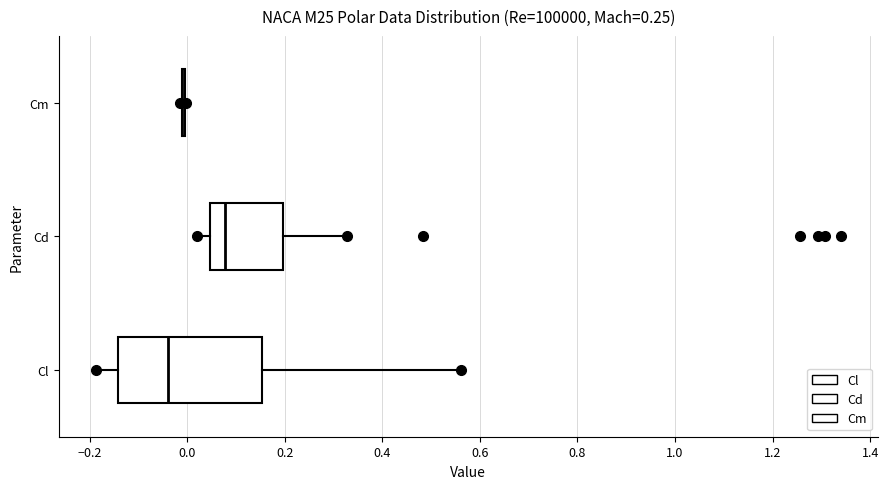

Reading bottom to top, transcribe this box plot: for each box, give where its median line is, the range the box spans, and where its two whiskers end, as read against the x-axis. The values are not printed on the chart, so give them approximately, as read against the axis.

Cl: median -0.04, box -0.14 to 0.16, whiskers -0.18 to 0.56
Cd: median 0.08, box 0.04 to 0.20, whiskers 0.02 to 0.32
Cm: box collapsed to a line at 0.00, whiskers -0.02 to 0.00